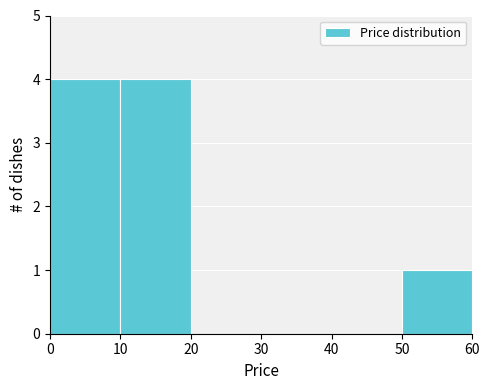

How tall is the bar that spans 0 to 10 on the x-axis? The values are not printed on the chart, so give them approximately, as read against the axis.

4